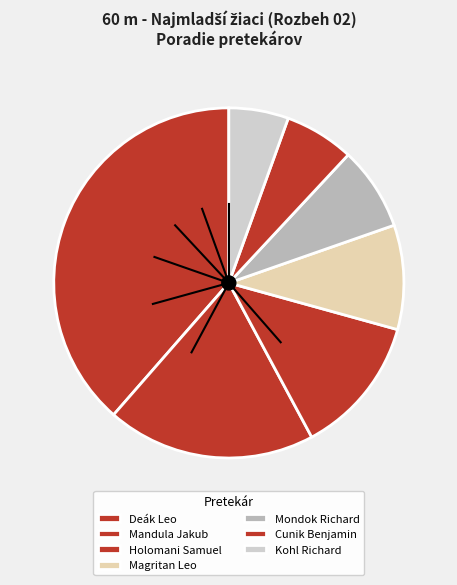

Approximately how many times larger is the value at Mandula Jakub compared to Kohl Richard?

0.3